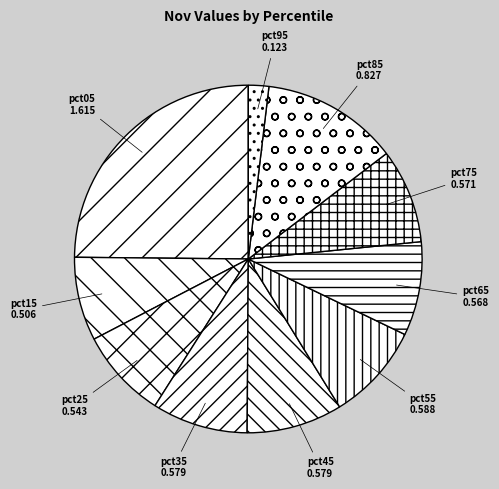

Do pct15 and pct85 together represent more than half of the pie?

No